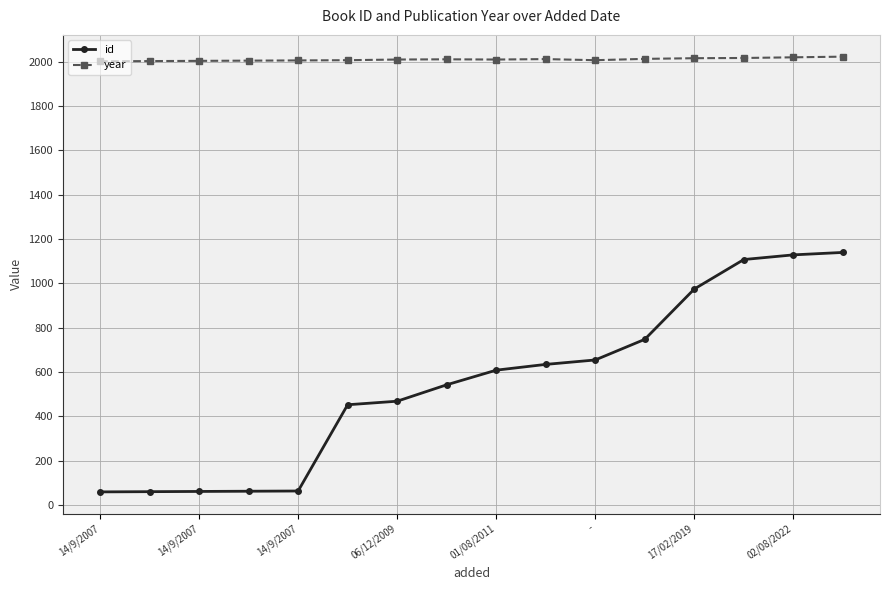

What is the difference between the maximum and second lowest values in the id series?

1079